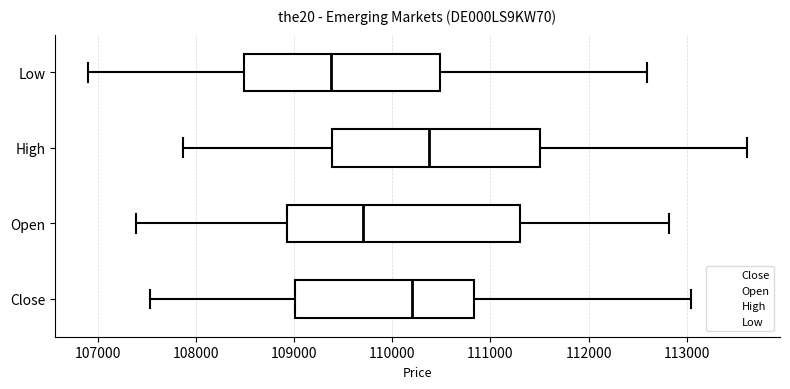

Comparing the boxes themselves (not the whiskers), which one is the widest?

Open